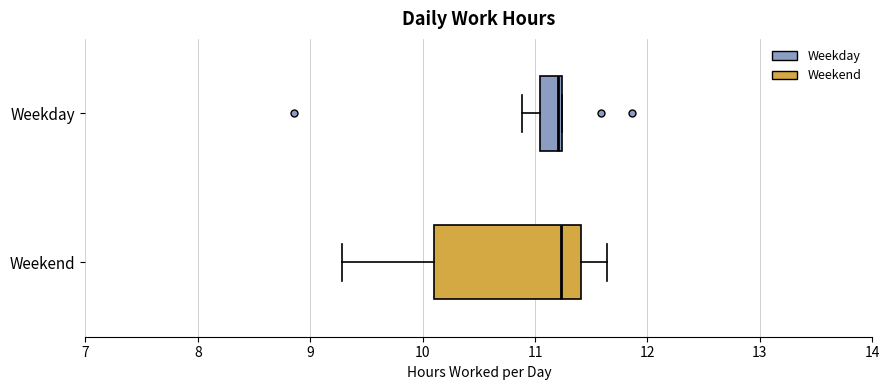

Reading bottom to top, transcribe this box plot: for each box, give where its median line is, the range the box spans, and where its two whiskers end, as read against the x-axis. The values are not printed on the chart, so give them approximately, as read against the axis.

Weekend: median 11.2, box 10.1 to 11.4, whiskers 9.3 to 11.6
Weekday: median 11.2 (just left of the box's right edge), box 11.0 to 11.2, whiskers 10.9 to 11.2